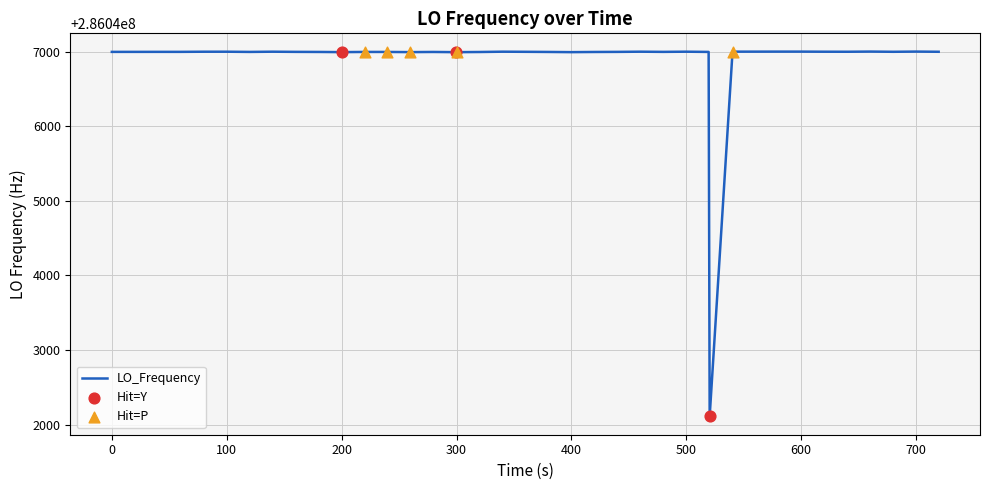

What is the difference between the maximum and minimum values?

4894.3